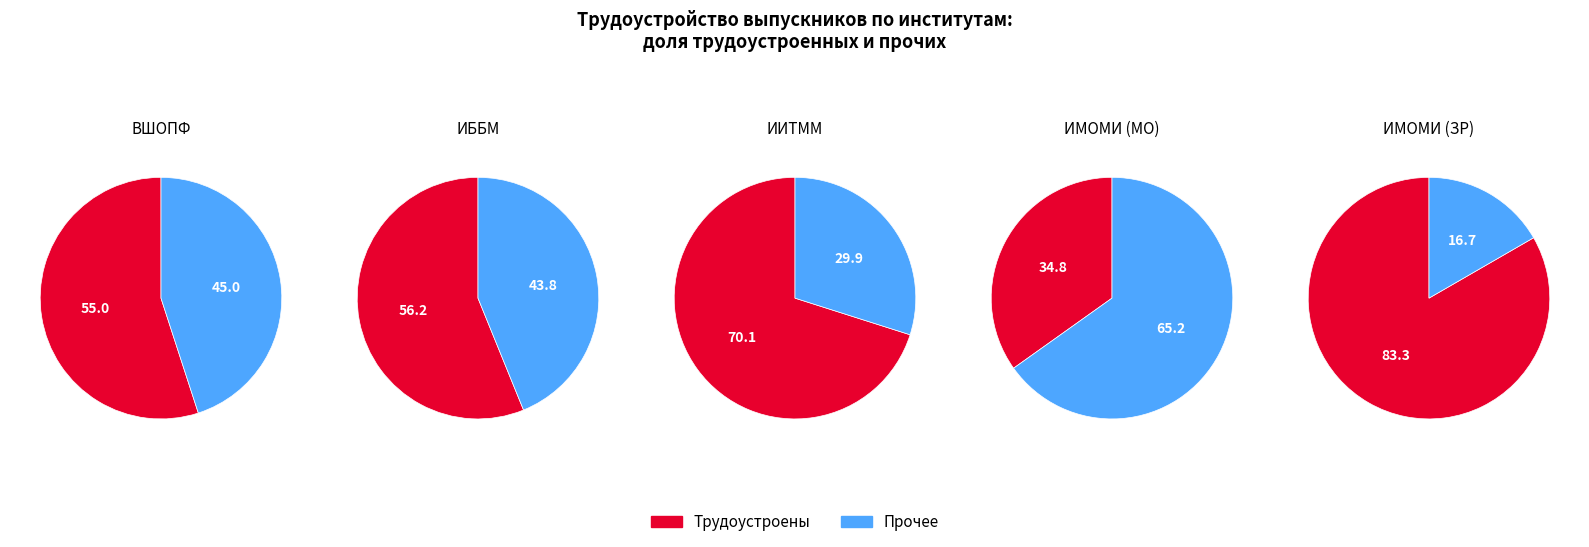

To the nearest percent, what portion does ИМОМИ (МО) represent?

9%